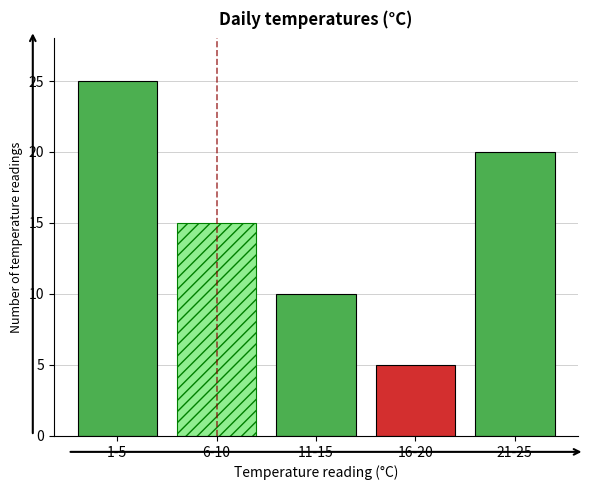

Reading right to left, what are all the values shown in this chart?

21-25=20	16-20=5	11-15=10	6-10=15	1-5=25